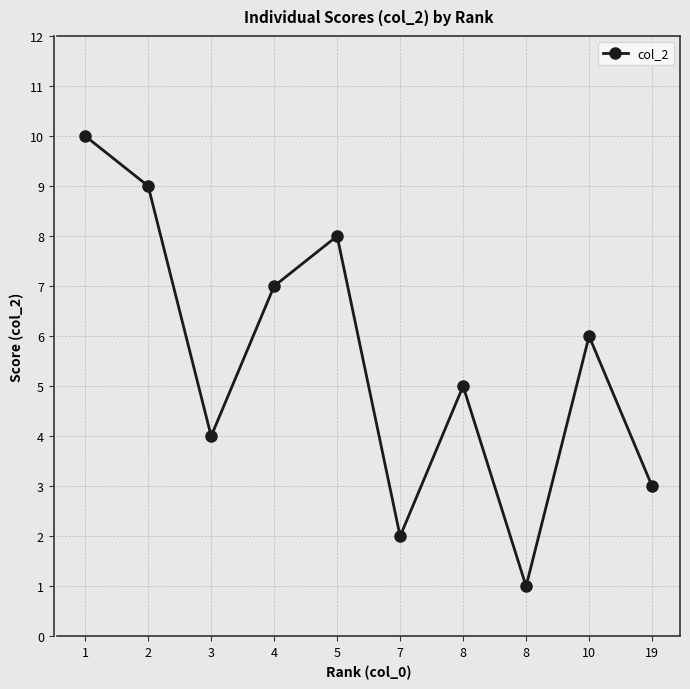

How many values are below 6?

5